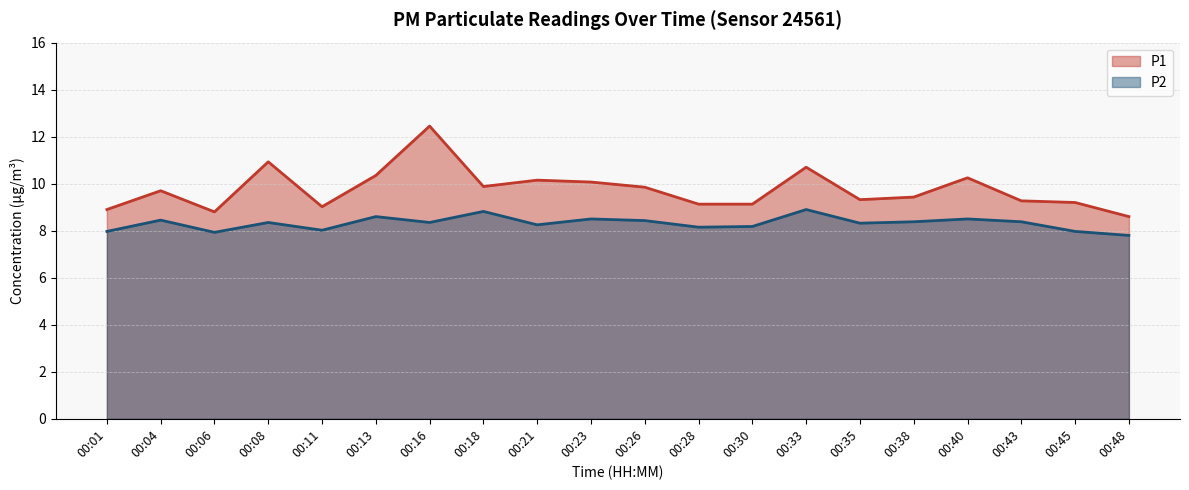

What is the average value of the P2 series?

8.3